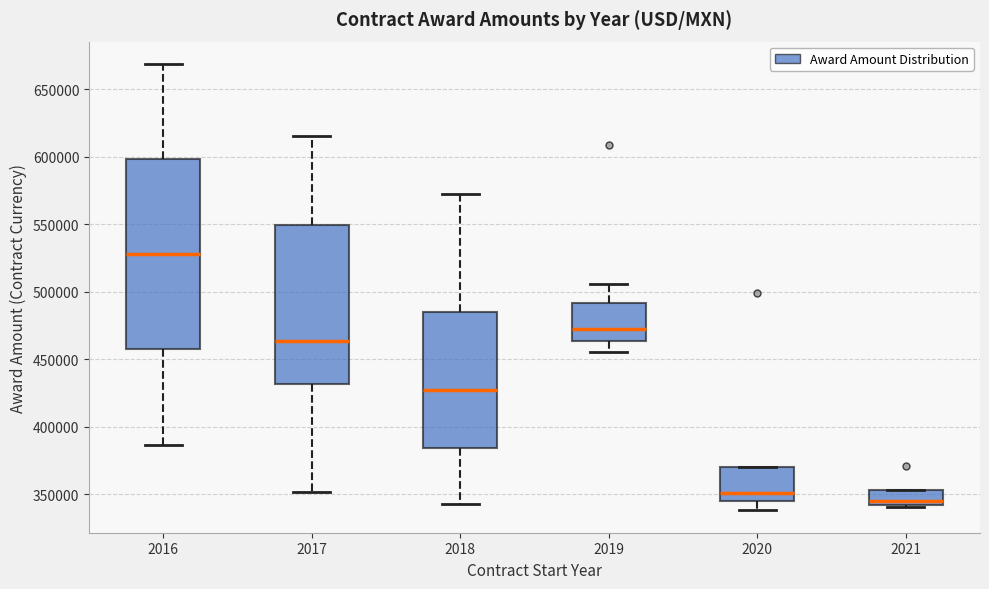

Reading left to right, read every box against the y-axis: the position of its median line, the range the box covers, and the ends of its whiskers. The values are not printed on the chart, so give them approximately, as read against the axis.

2016: median 530000, box 455000 to 600000, whiskers 385000 to 670000
2017: median 465000, box 430000 to 550000, whiskers 350000 to 615000
2018: median 425000, box 385000 to 485000, whiskers 345000 to 570000
2019: median 470000, box 465000 to 490000, whiskers 455000 to 505000
2020: median 350000, box 345000 to 370000, whiskers 340000 to 370000
2021: median 345000, box 340000 to 355000, whiskers 340000 to 355000